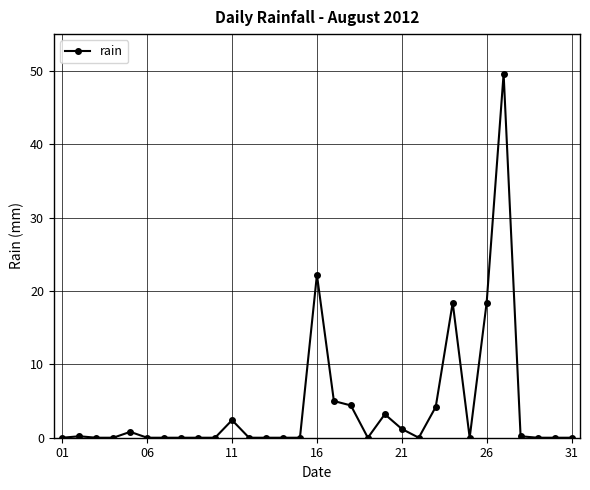

What is the sum of all values?

130.2